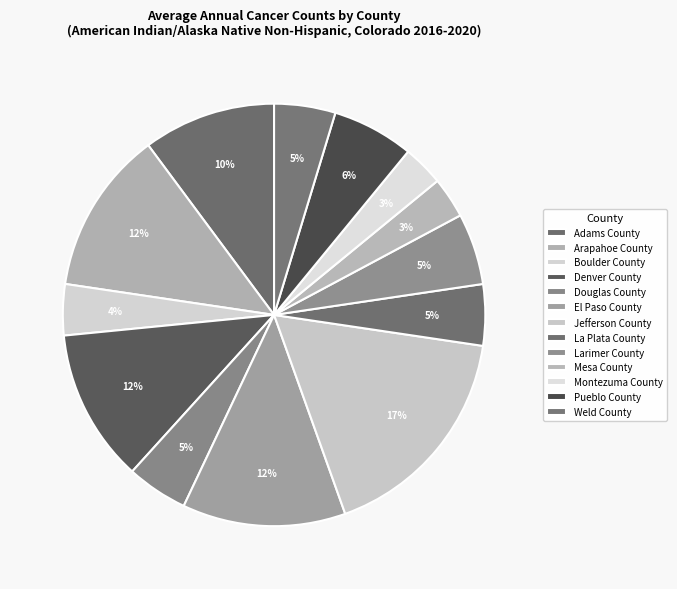

To the nearest percent, what is the average slice percentage?

8%